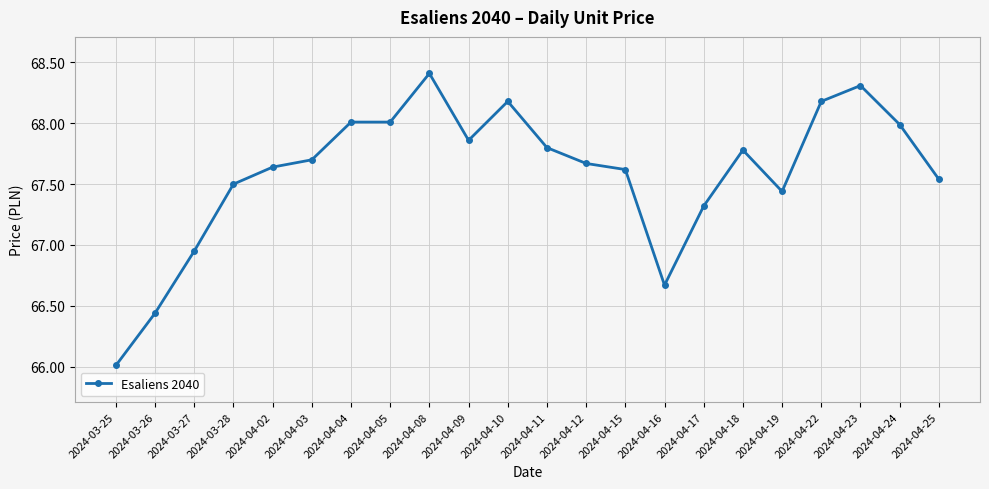

What is the sum of the values at 2024-04-17 and 2024-04-24?

135.3